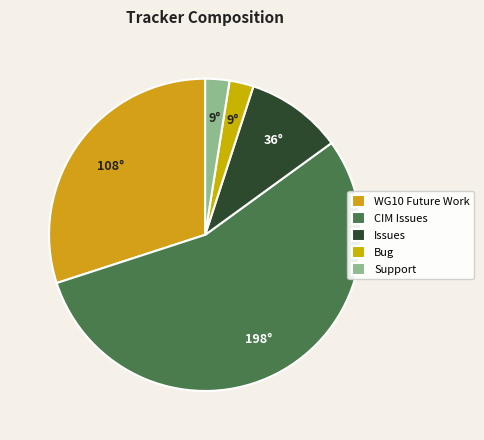

Do CIM Issues and WG10 Future Work together represent more than half of the pie?

Yes